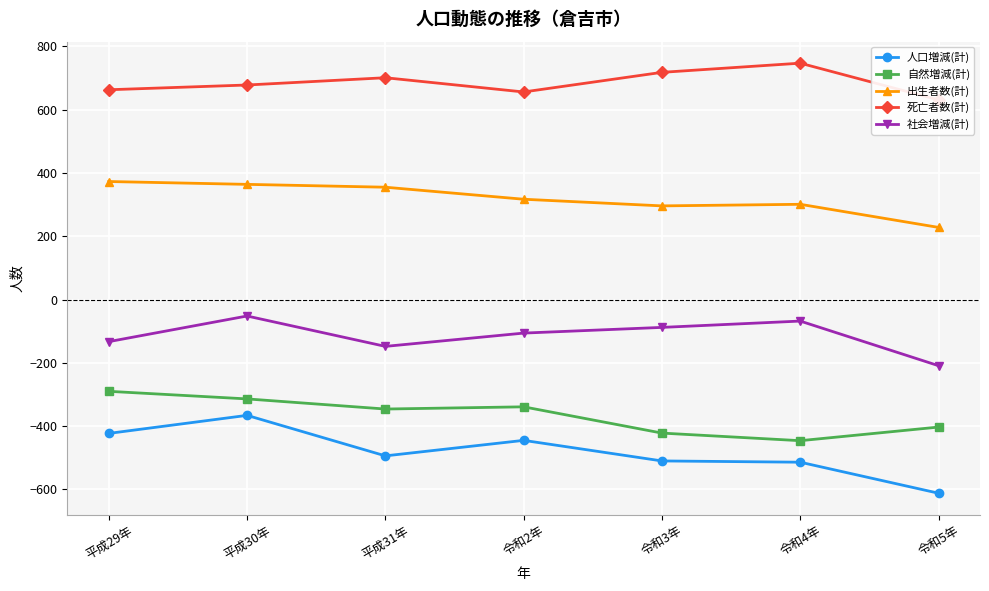

At which label does 人口増減(計) first exceed -494?

平成29年